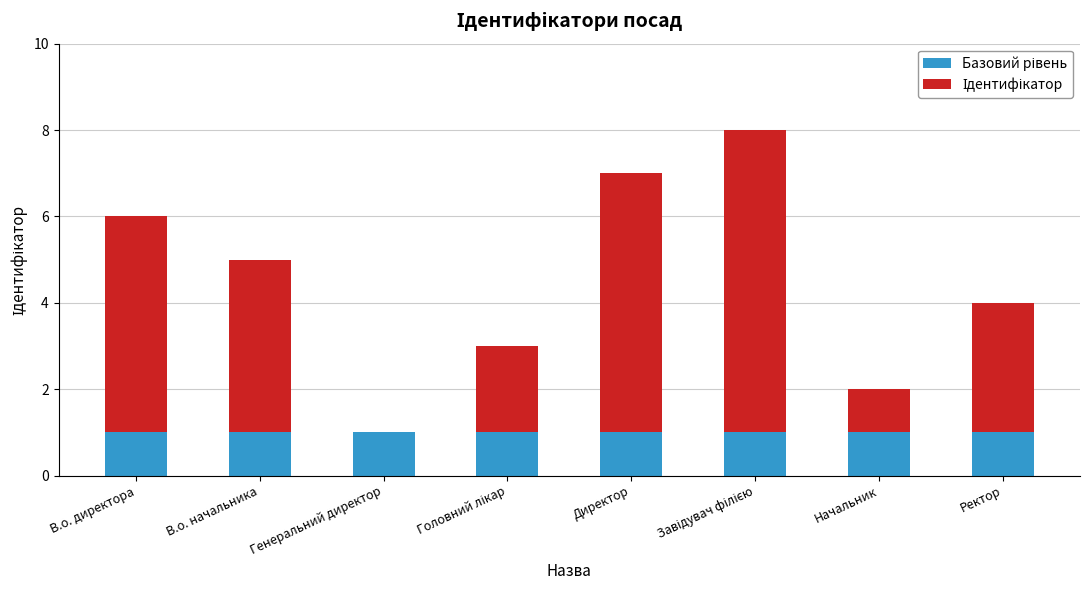

What is the total value across all series at В.о. начальника?

5